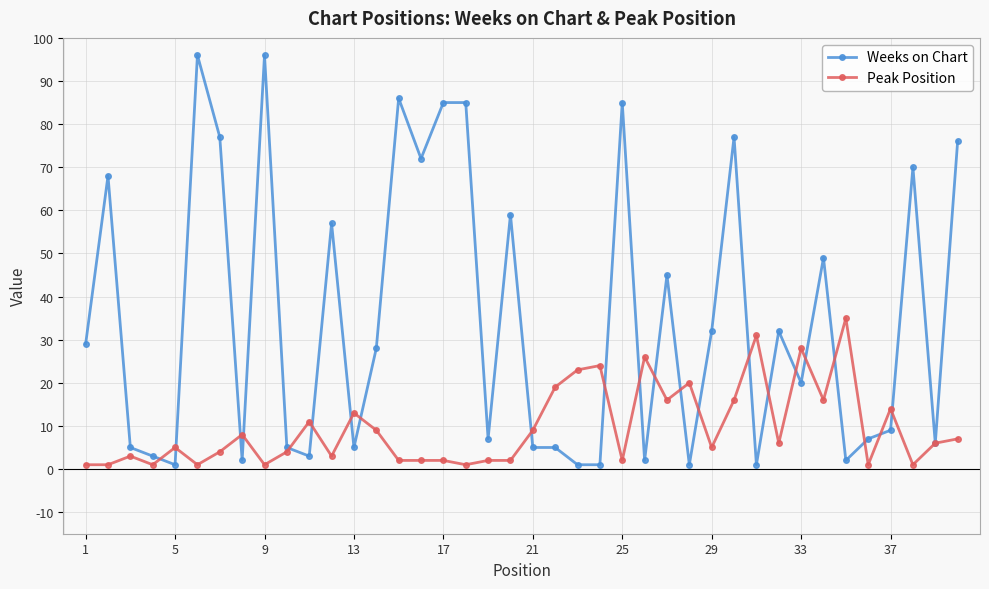

True or false: Peak Position has more than 2 interior local peaks.

True